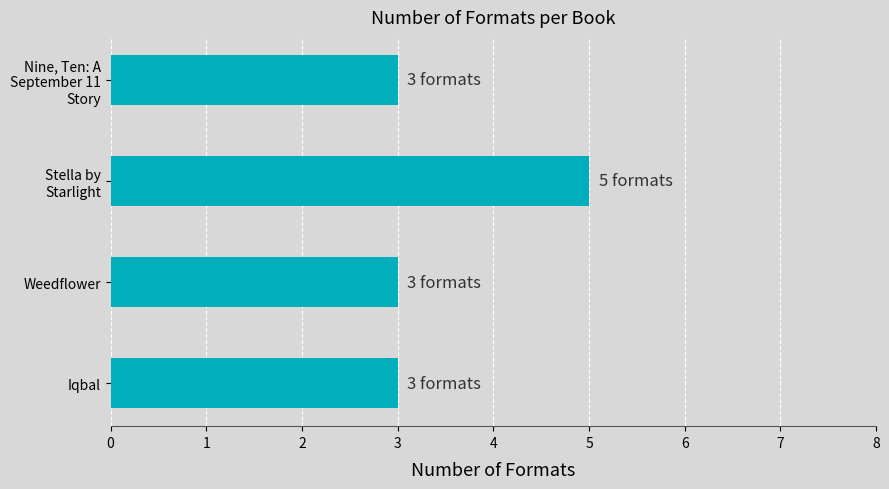

Which label corresponds to the largest value in the chart?

Stella by Starlight